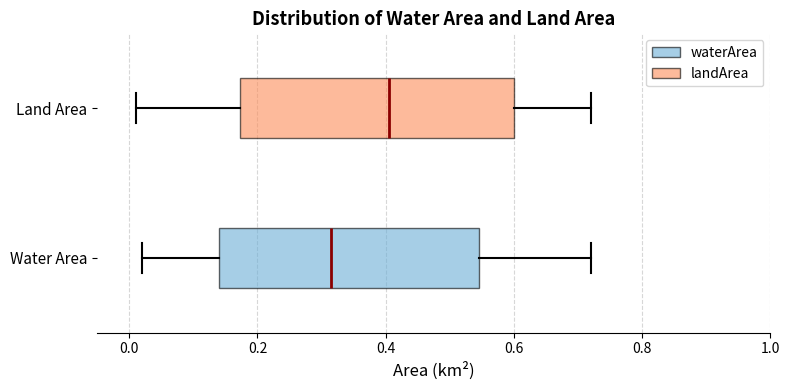

Which box is the widest, from its left edge to its right edge?

Land Area